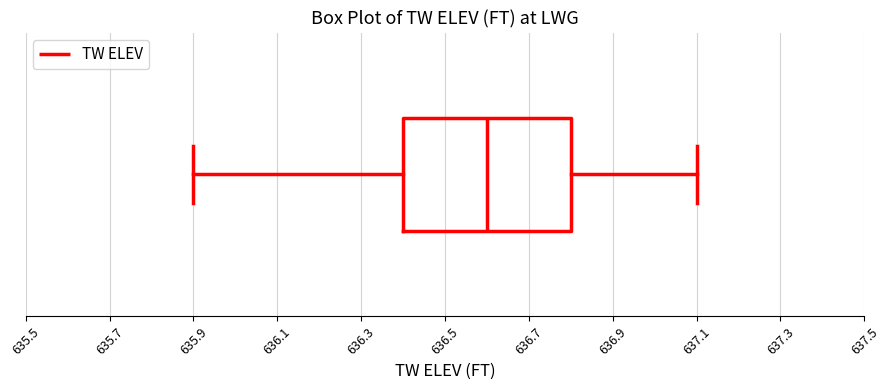

Where is the right edge of the box on the x-axis? The values are not printed on the chart, so give them approximately, as read against the axis.

636.8